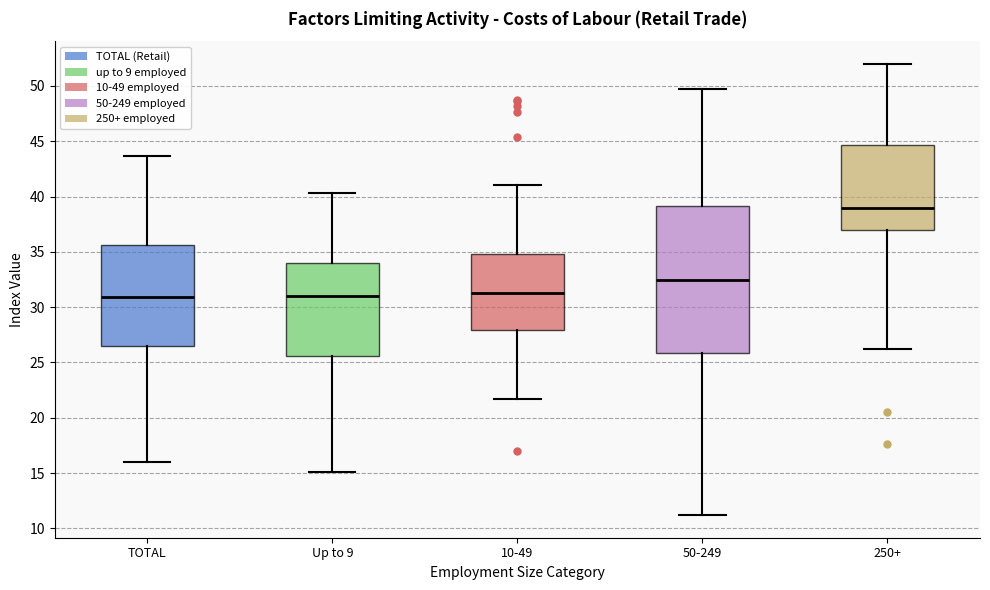

Where does the median line of the box for Up to 9 sit on the y-axis? The values are not printed on the chart, so give them approximately, as read against the axis.

31.0